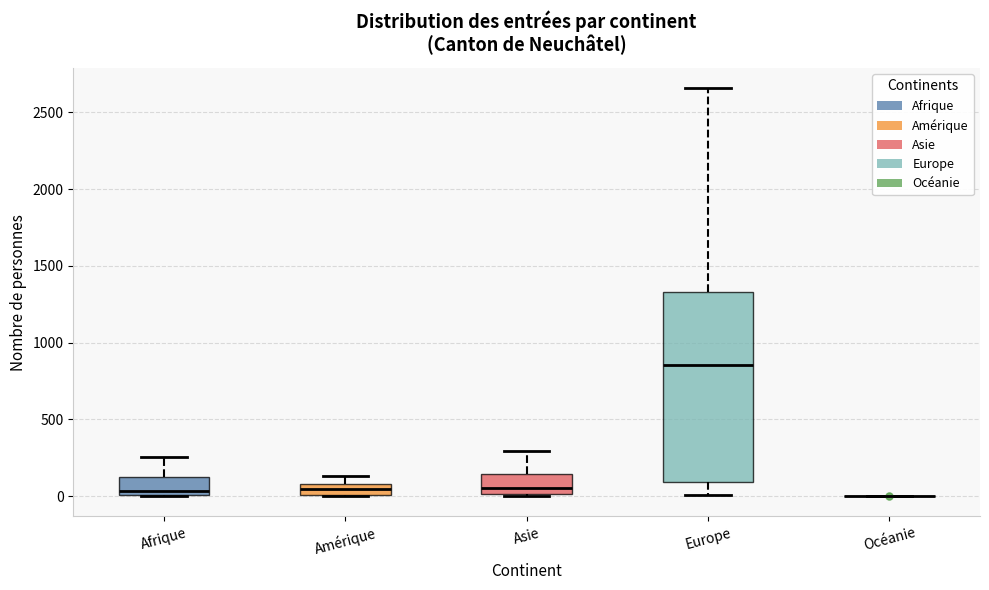

Which box is the tallest, from its lower edge to its upper edge?

Europe